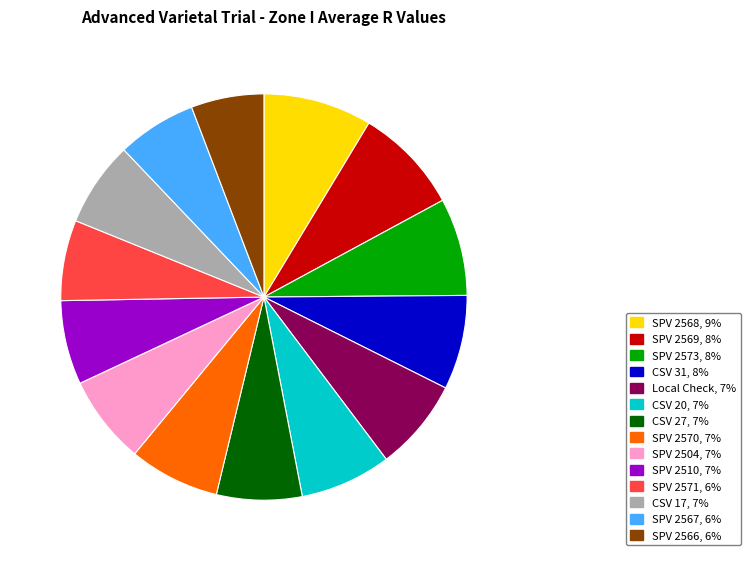

Do CSV 27 and SPV 2566 together represent more than half of the pie?

No